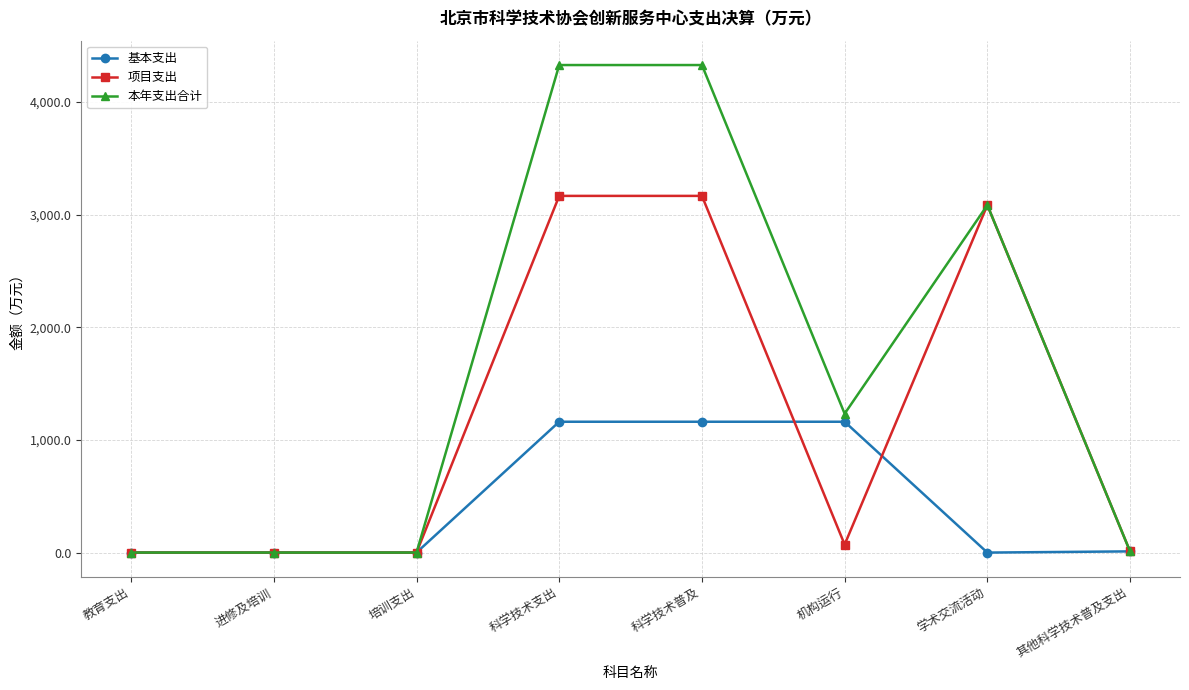

What is the maximum value shown in the chart?

4327.8